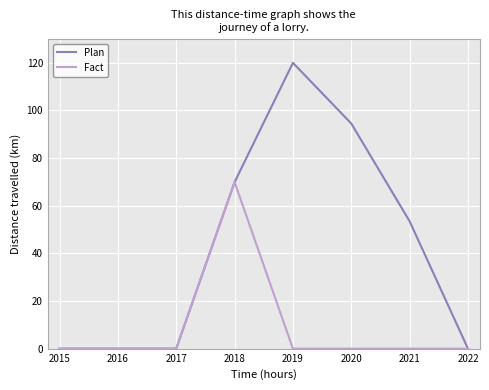

The value of Fact at 2017 is -30.9. True or false?

False